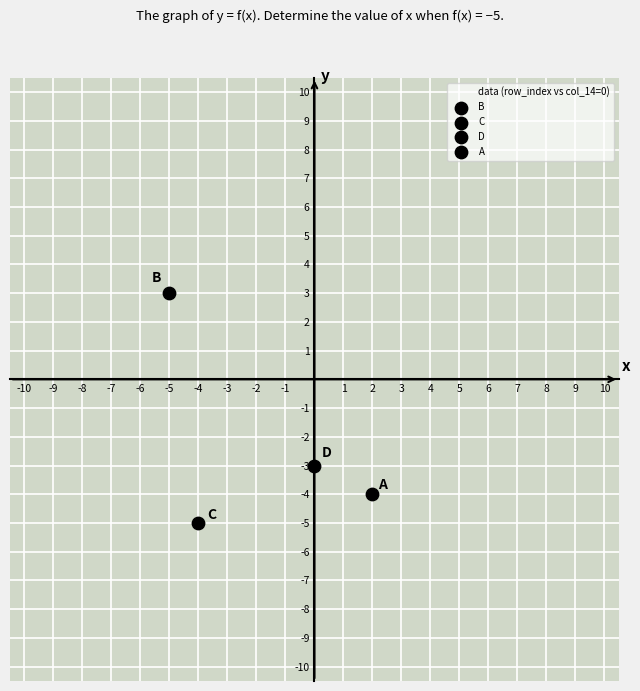

What are all the series names shown in the legend?

data (row_index vs col_14=0), B, C, D, A